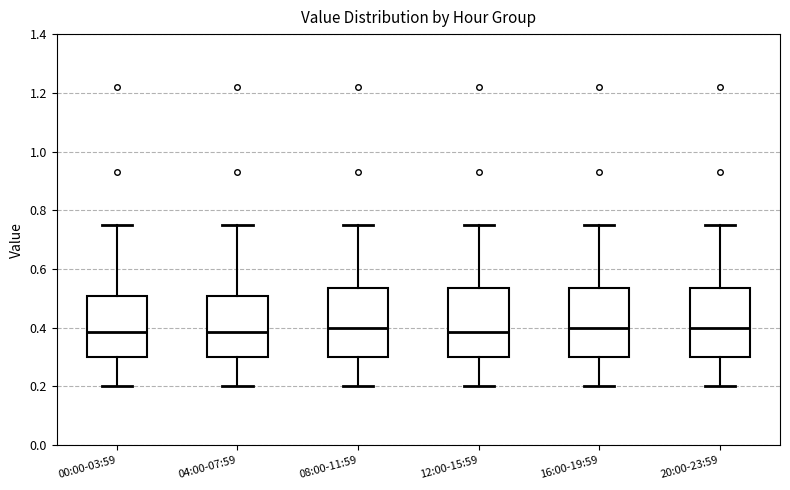

Reading left to right, transcribe this box plot: for each box, give where its median line is, the range the box spans, and where its two whiskers end, as read against the y-axis. The values are not printed on the chart, so give them approximately, as read against the axis.

00:00-03:59: median 0.38, box 0.30 to 0.50, whiskers 0.20 to 0.76
04:00-07:59: median 0.38, box 0.30 to 0.50, whiskers 0.20 to 0.76
08:00-11:59: median 0.40, box 0.30 to 0.54, whiskers 0.20 to 0.76
12:00-15:59: median 0.38, box 0.30 to 0.54, whiskers 0.20 to 0.76
16:00-19:59: median 0.40, box 0.30 to 0.54, whiskers 0.20 to 0.76
20:00-23:59: median 0.40, box 0.30 to 0.54, whiskers 0.20 to 0.76